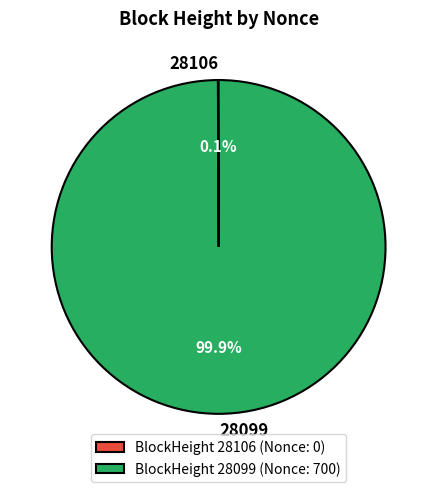

Is there any slice that represents more than half of the pie?

Yes